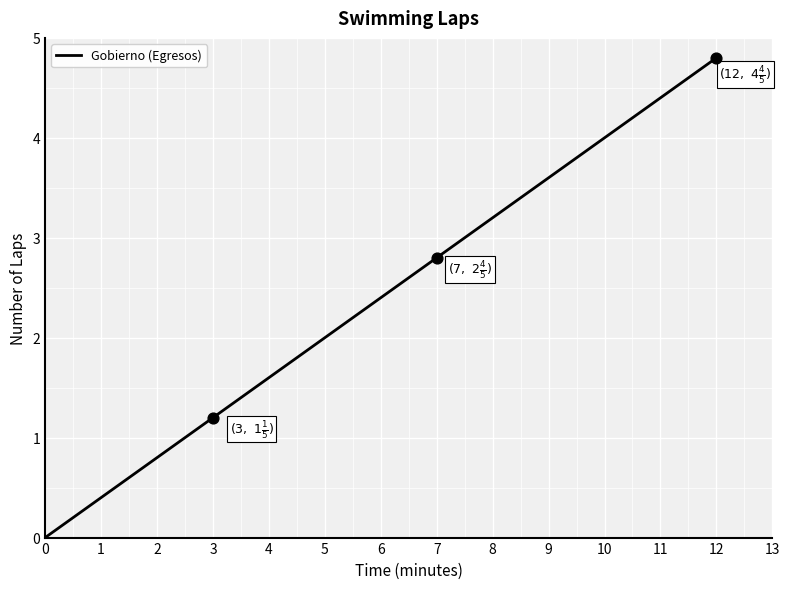

What is the change in value from 3 to 12?

+3.6